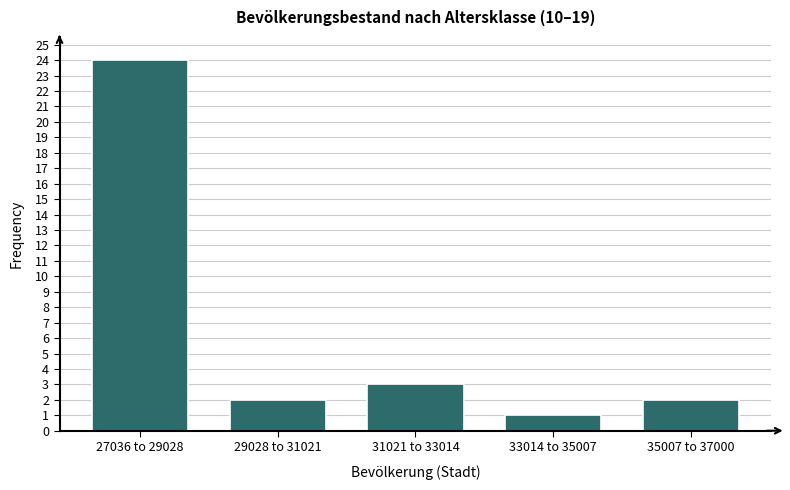

Reading left to right, extract all data points from this chart.

27036 to 29028=24	29028 to 31021=2	31021 to 33014=3	33014 to 35007=1	35007 to 37000=2